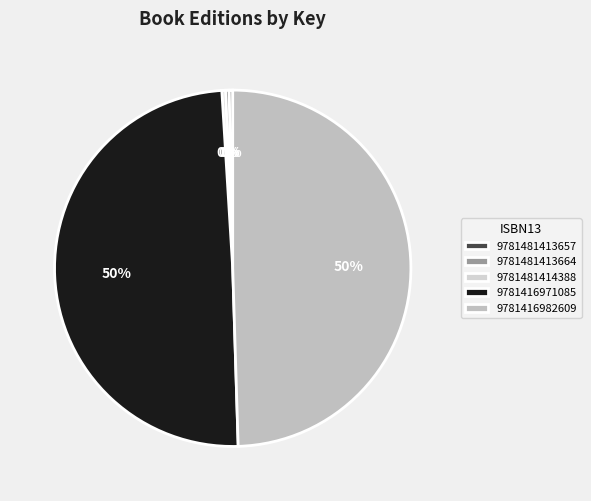

Do 9781481414388 and 9781416971085 together represent more than half of the pie?

No